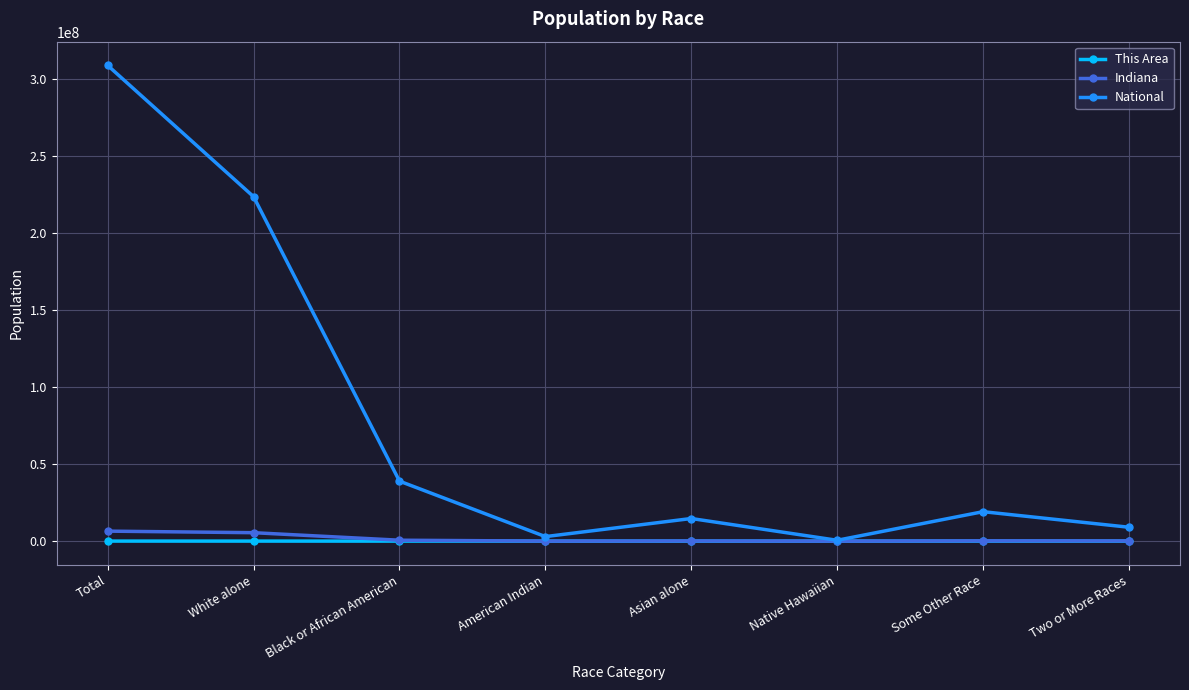

Which series has the largest range (max minus min)?

National